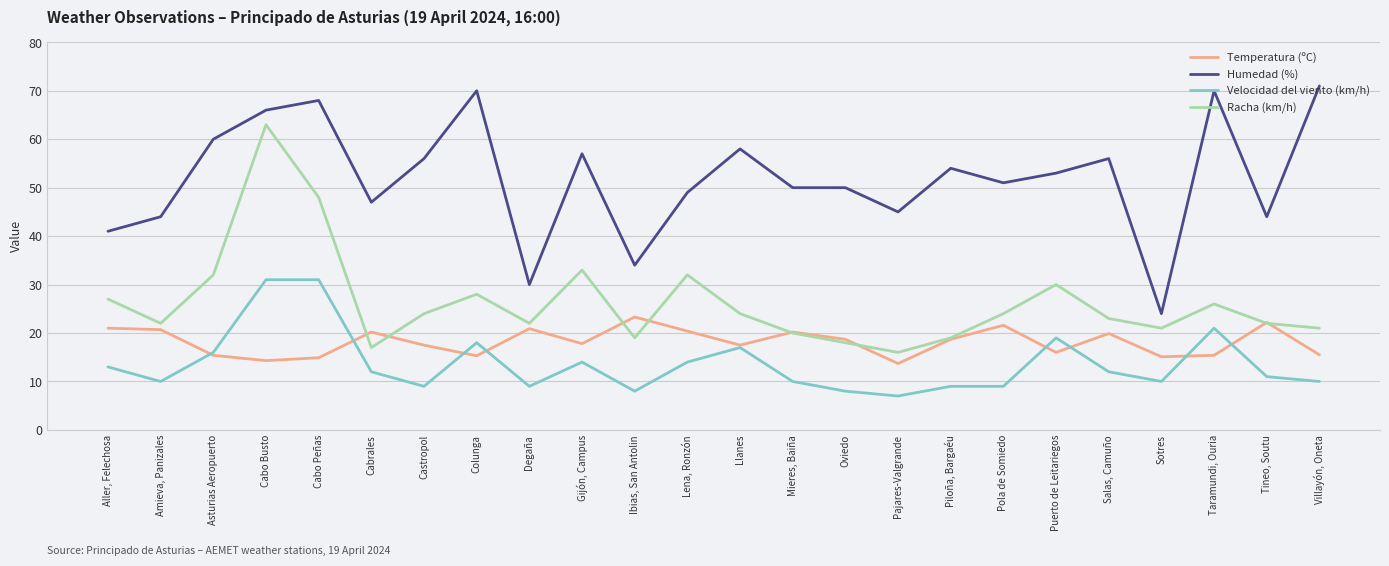

At which label does Temperatura (ºC) first exceed 18?

Aller, Felechosa